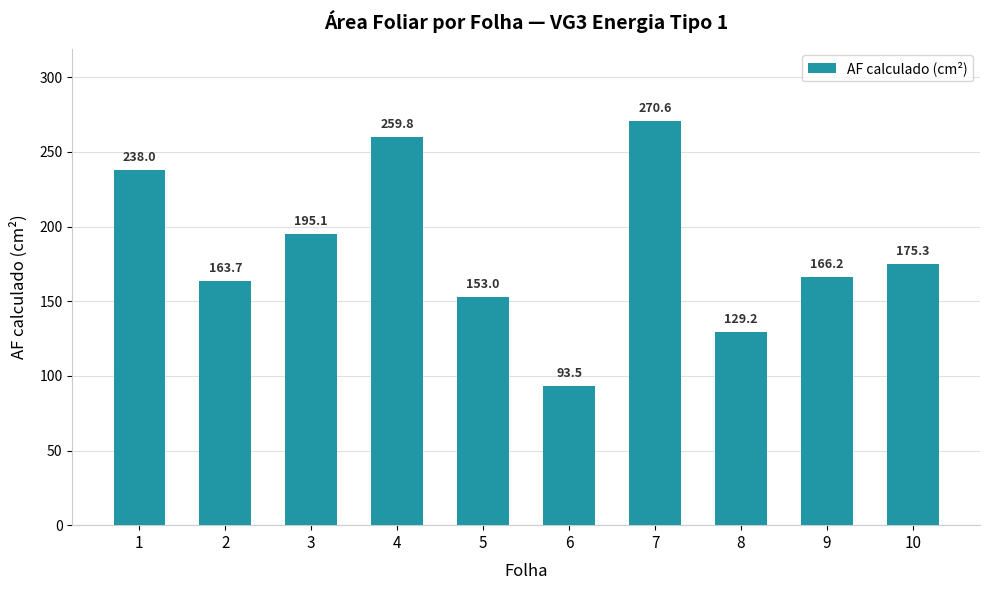

How many bars are there in total?

10